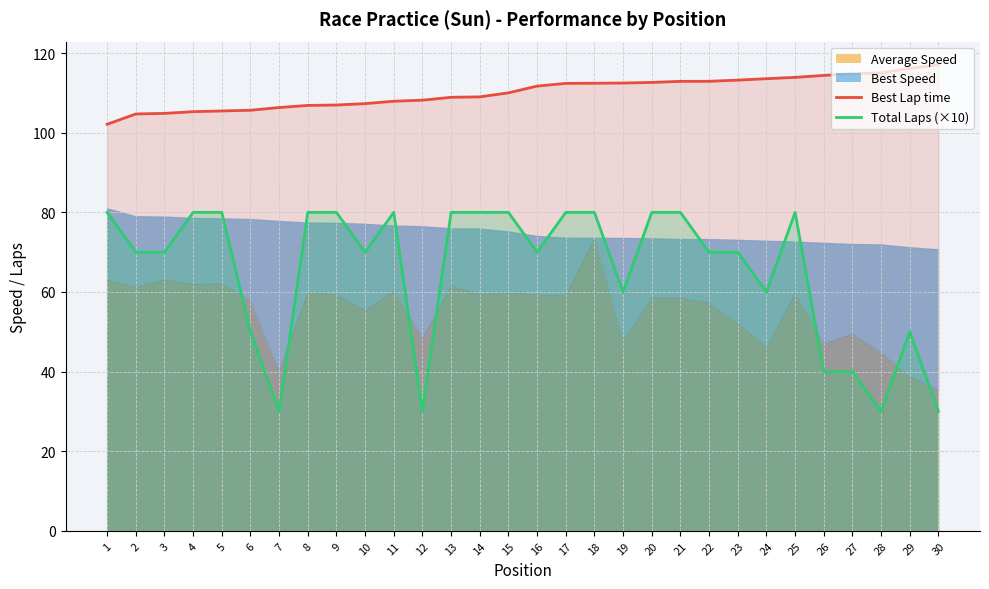

At which label does Total Laps (×10) reach its peak?

1